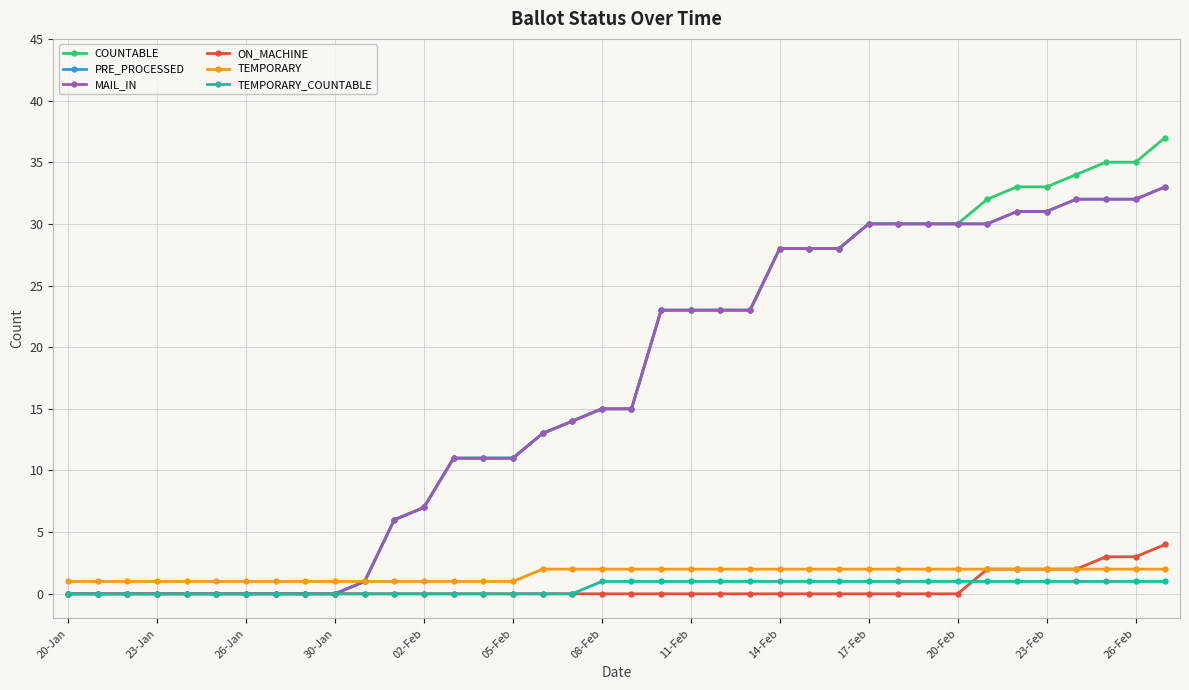

True or false: TEMPORARY has more than 2 interior local peaks.

False